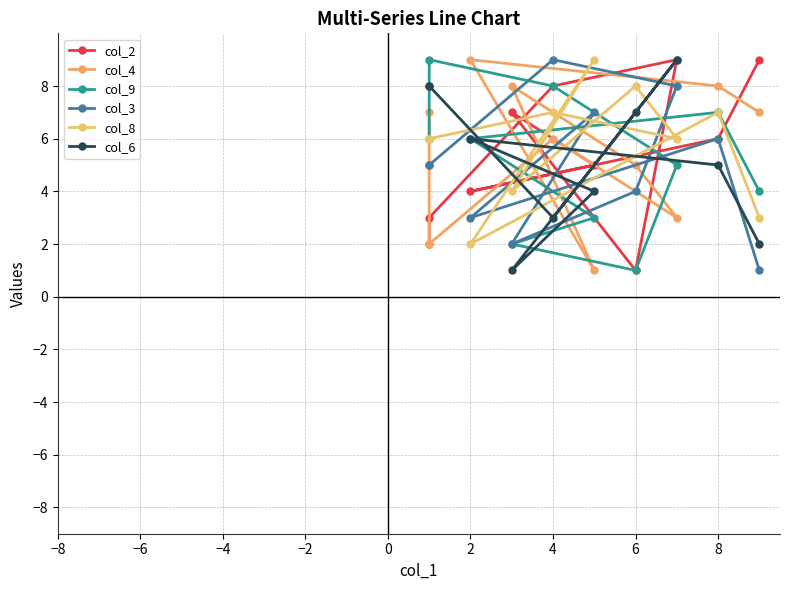

Reading right to left, what are all the values shown in this chart?

col_2: 2	3	8	9	1	7	5	4	6	9
col_4: 7	2	6	3	5	8	1	9	8	7
col_9: 6	9	8	5	1	2	3	6	7	4
col_3: 5	5	9	8	4	2	7	3	6	1
col_8: 6	6	7	6	8	4	9	2	7	3
col_6: 8	8	3	9	7	1	4	6	5	2